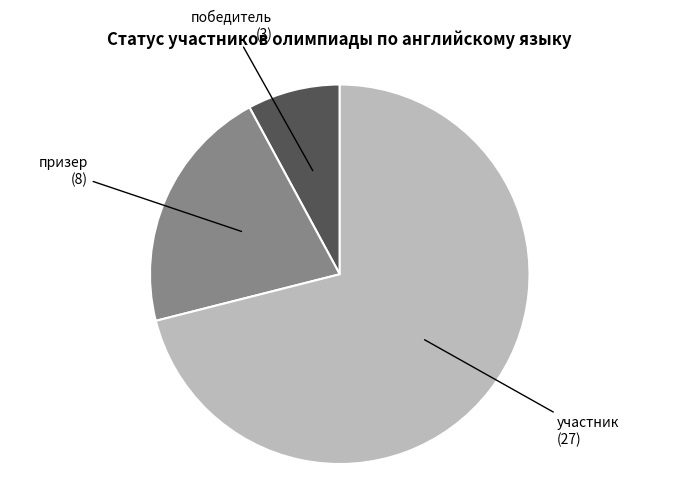

What is the smallest slice in the pie chart?

победитель